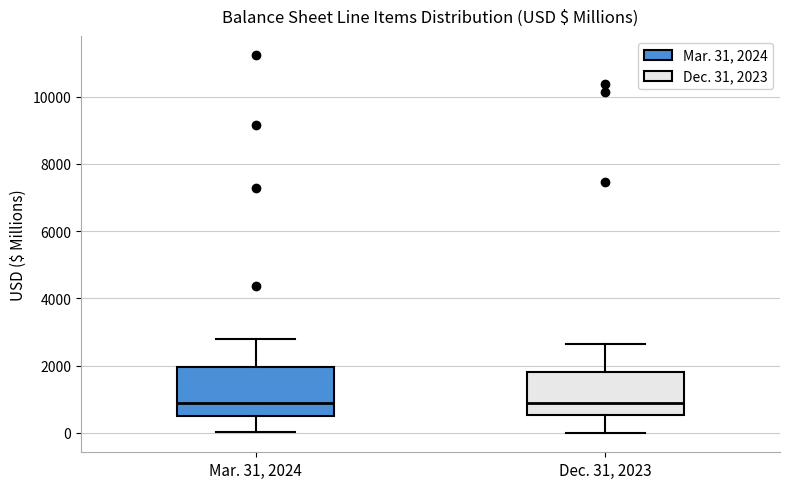

Reading left to right, transcribe this box plot: for each box, give where its median line is, the range the box spans, and where its two whiskers end, as read against the y-axis. The values are not printed on the chart, so give them approximately, as read against the axis.

Mar. 31, 2024: median 800, box 600 to 2000, whiskers 0 to 2800
Dec. 31, 2023: median 800, box 600 to 1800, whiskers 0 to 2600